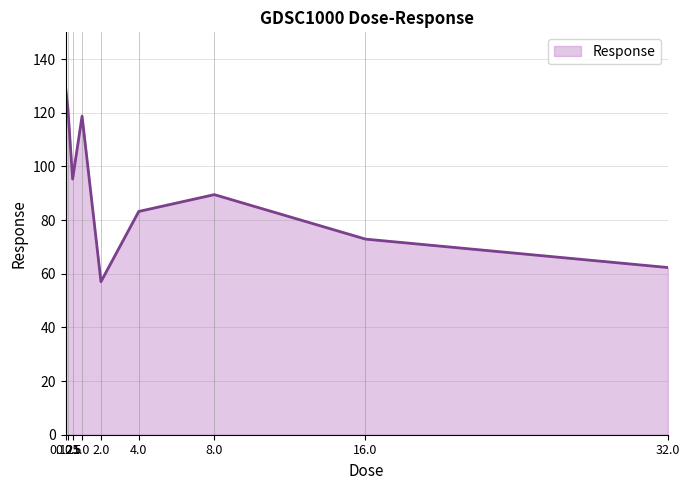

Count the number of values greater than 89.

5